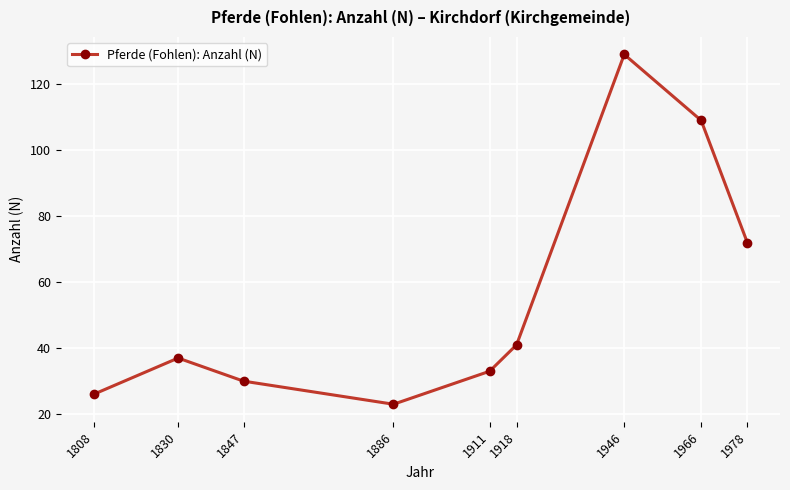

What is the difference between the values at 1918 and 1978?

31